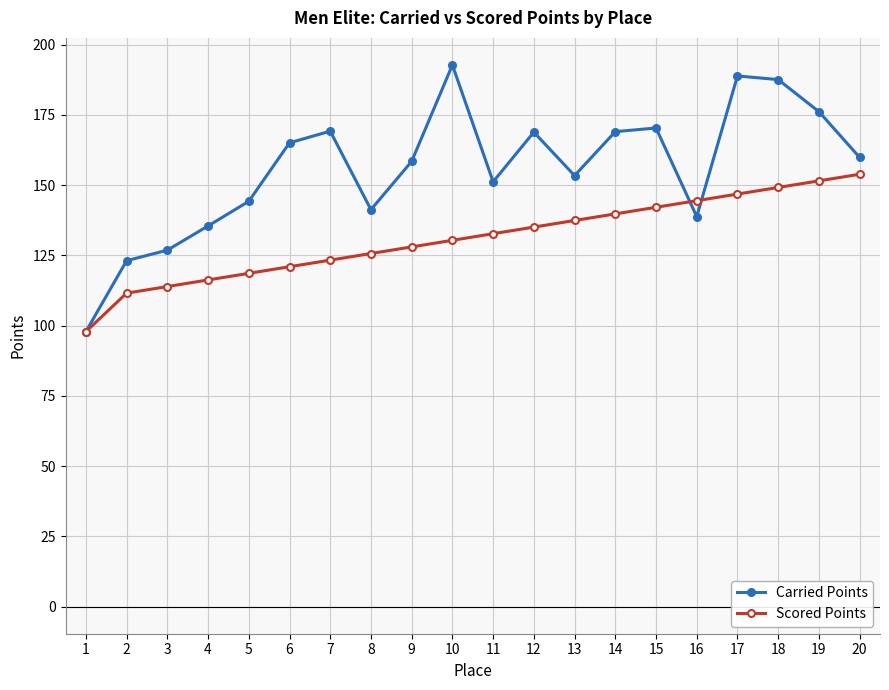

The Carried Points series shows 168.9 at 12. True or false?

True